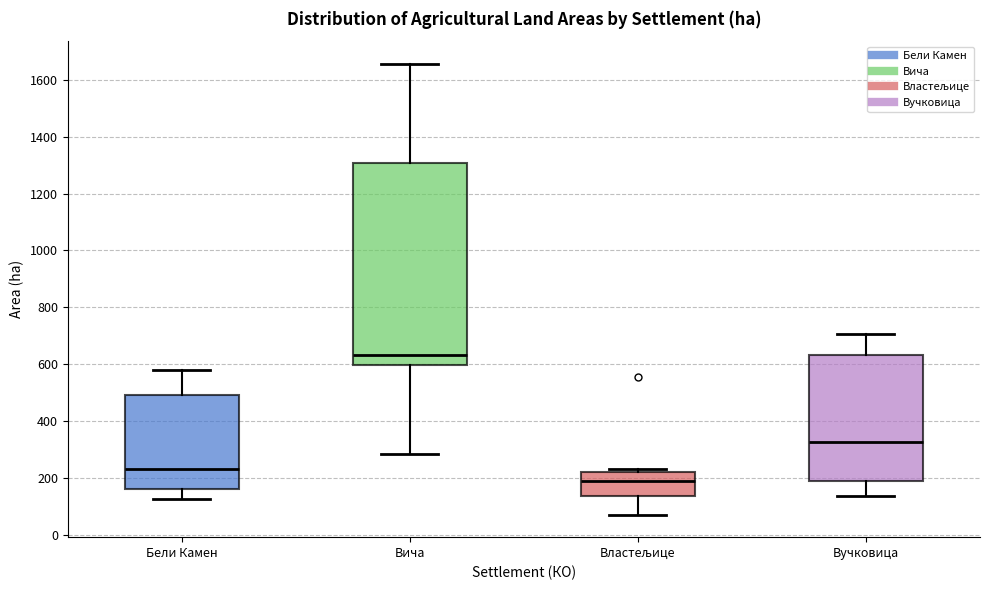

Which box is the tallest, from its lower edge to its upper edge?

Вича